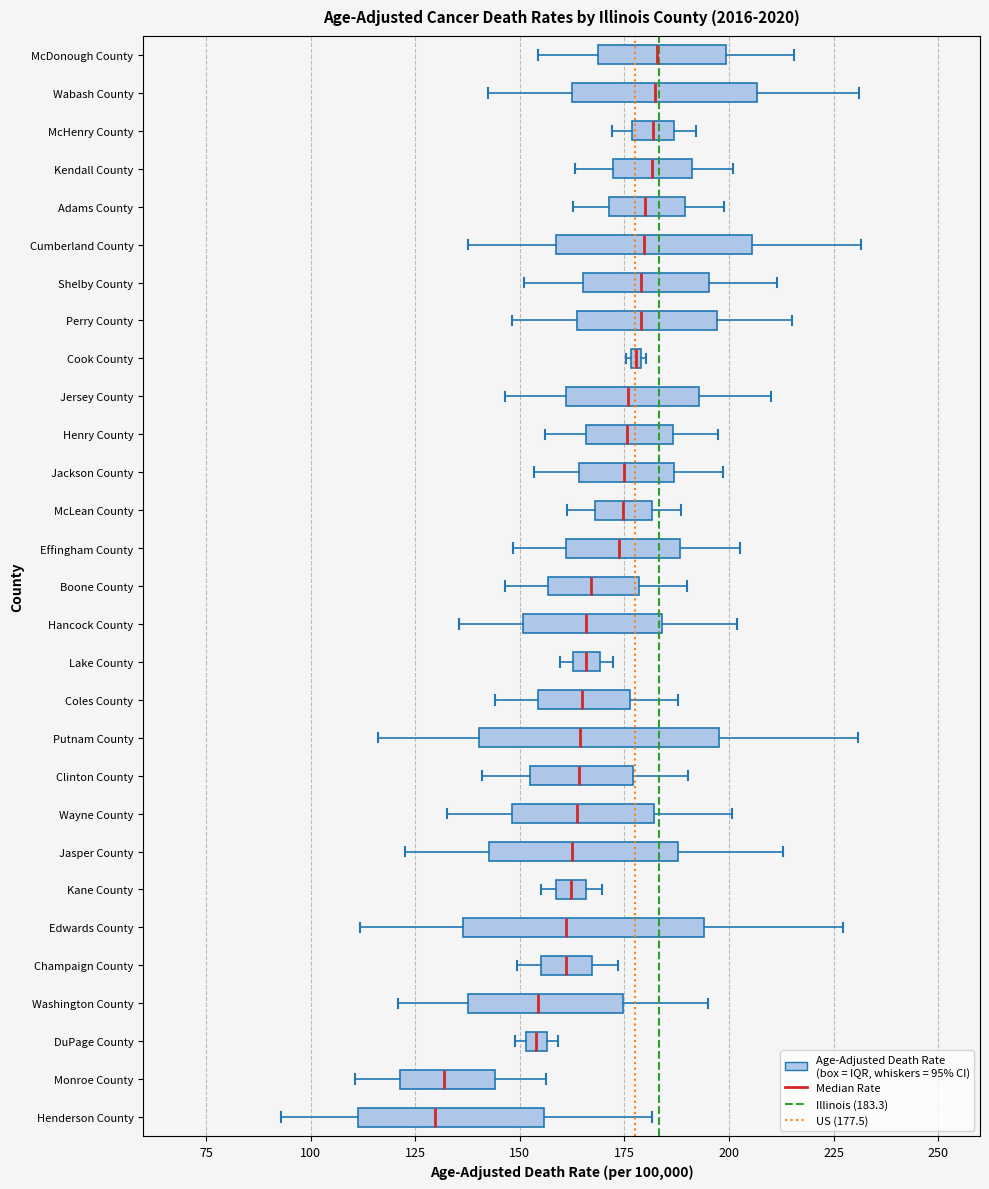

Where is the left edge of the box for Kendall County on the x-axis? The values are not printed on the chart, so give them approximately, as read against the axis.

170